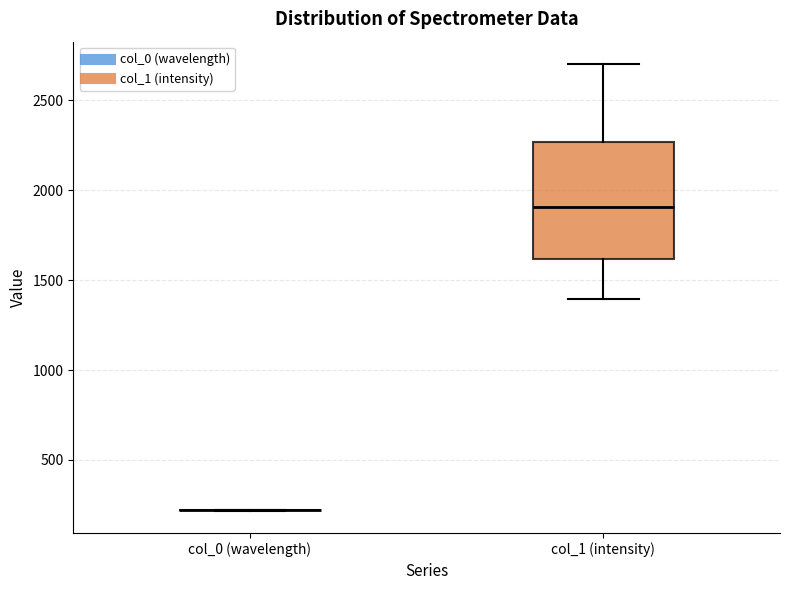

Reading left to right, transcribe this box plot: for each box, give where its median line is, the range the box spans, and where its two whiskers end, as read against the y-axis. The values are not printed on the chart, so give them approximately, as read against the axis.

col_0 (wavelength): box collapsed to a line at 200, whiskers 200 to 200
col_1 (intensity): median 1900, box 1600 to 2250, whiskers 1400 to 2700